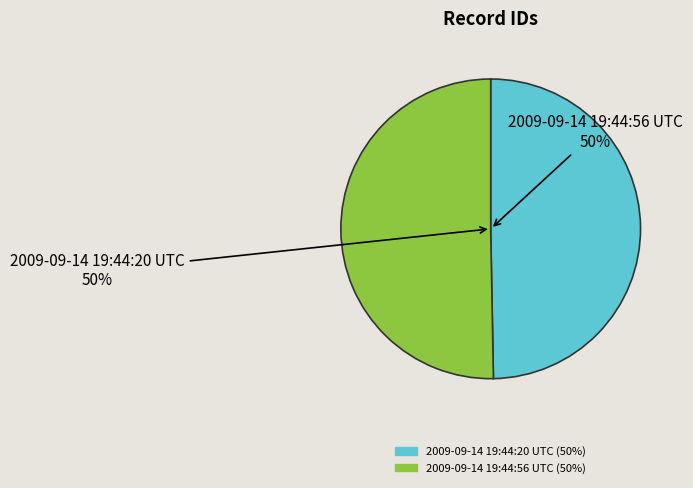

Approximately how many times larger is the value at 2009-09-14 19:44:56 UTC compared to 2009-09-14 19:44:20 UTC?

1.0